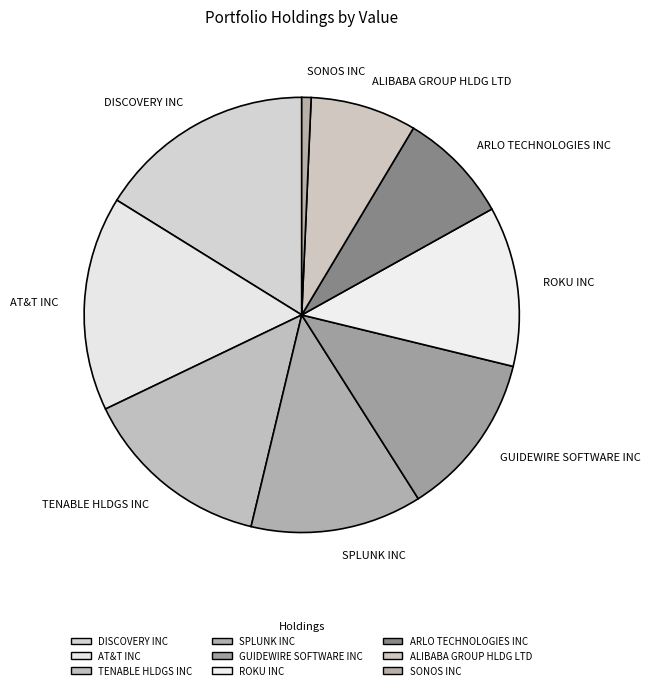

Is ALIBABA GROUP HLDG LTD the majority of the pie?

No